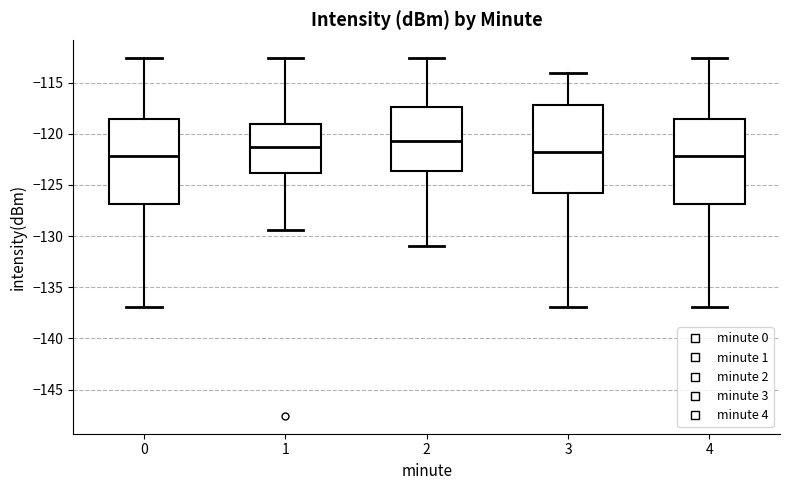

Which box's median line is the highest?

2